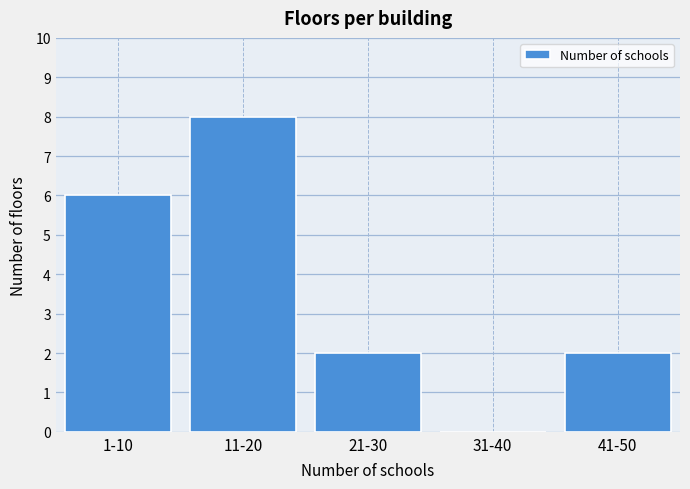

Reading left to right, transcribe all the data shown in this chart.

1-10=6	11-20=8	21-30=2	31-40=0	41-50=2